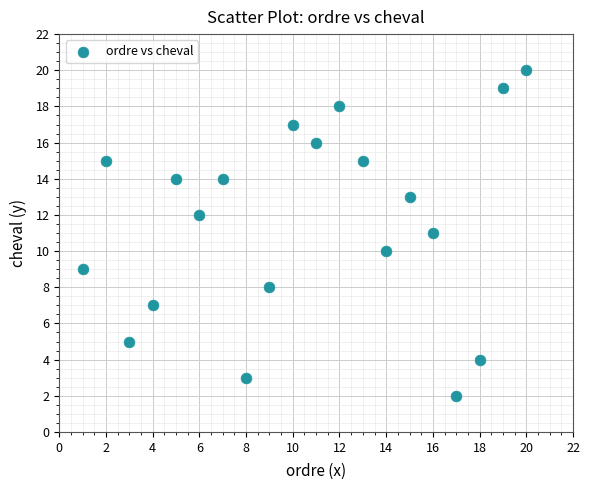

What is the range of X values (max minus min)?

19